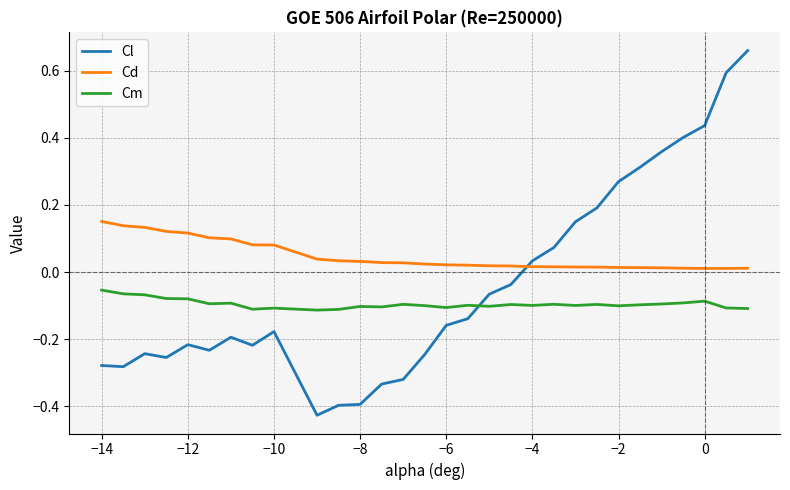

True or false: Cm and Cd intersect in this chart.

False